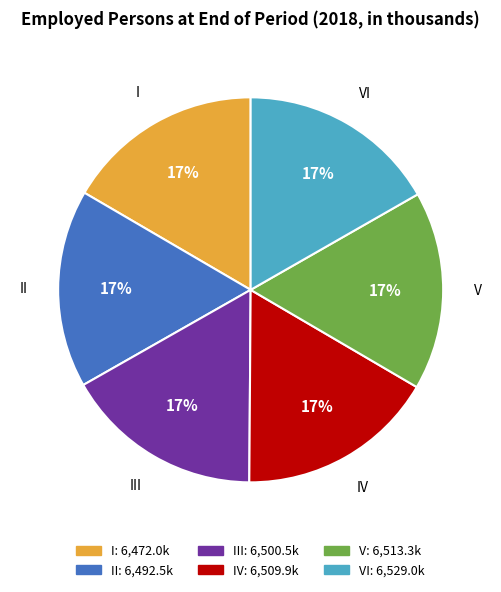

How many slices are in this pie chart?

6